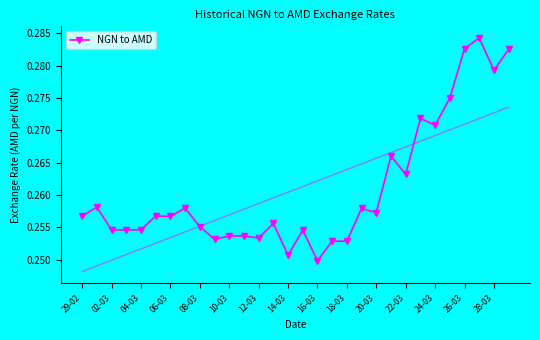

True or false: NGN to AMD has more than 1 points higher than both neighbors.

True